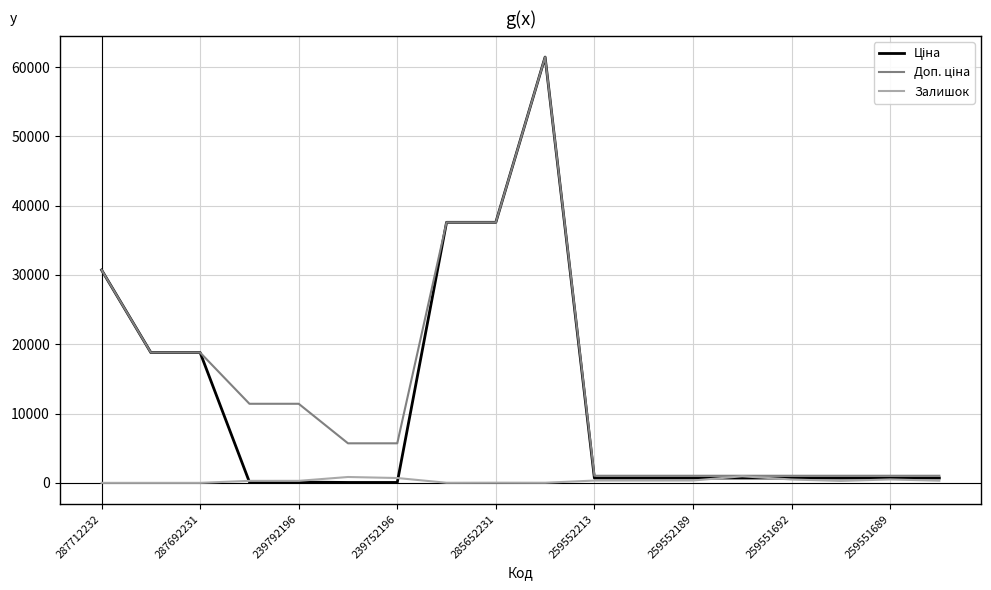

Rank the series by their average value, from lowest to highest.

Залишок, Ціна, Доп. ціна